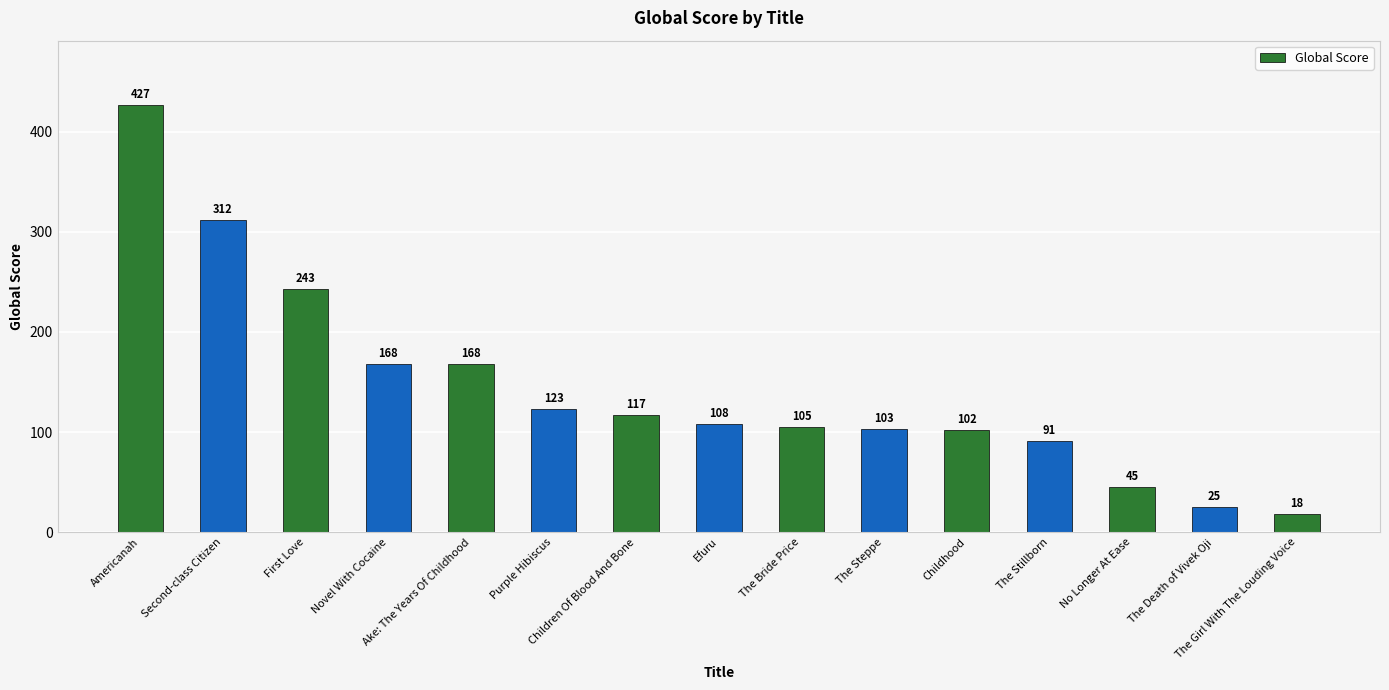

What position from the right is First Love?

13